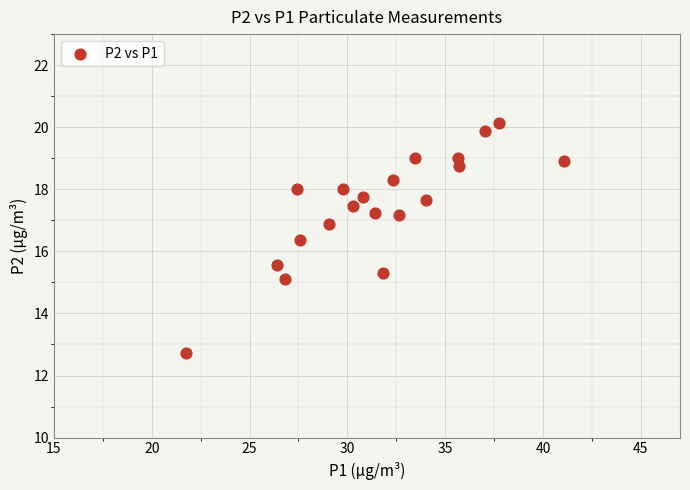

What is the range of X values (max minus min)?

19.3